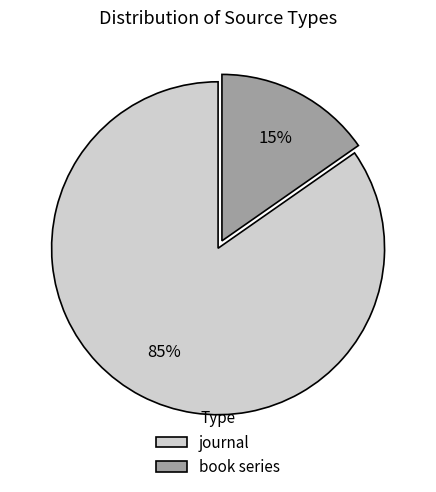

To the nearest percent, what is the average slice percentage?

50%